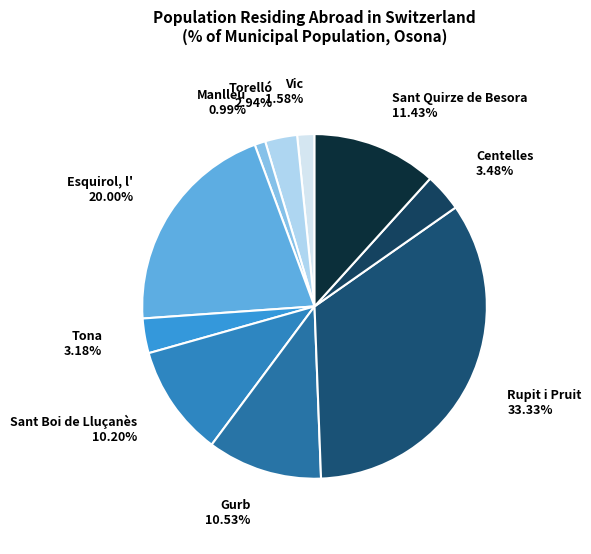

To the nearest percent, what percentage of the pie is Esquirol, l'?

20%